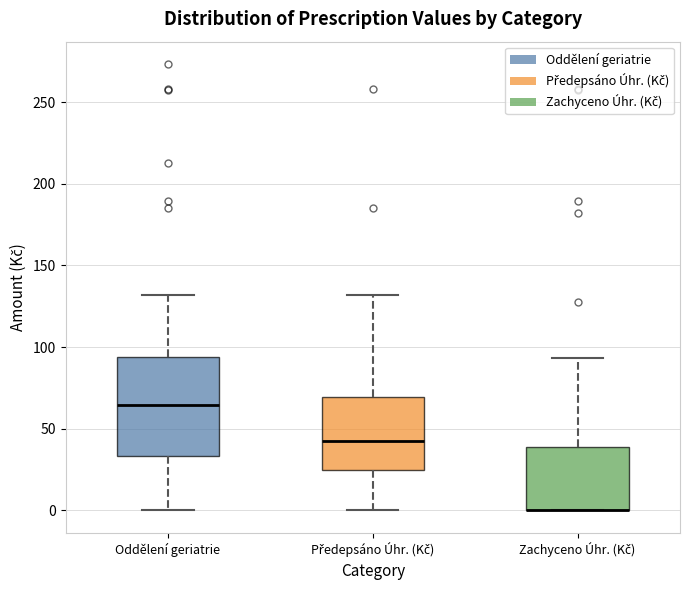

Comparing the boxes themselves (not the whiskers), which one is the tallest?

Oddělení geriatrie